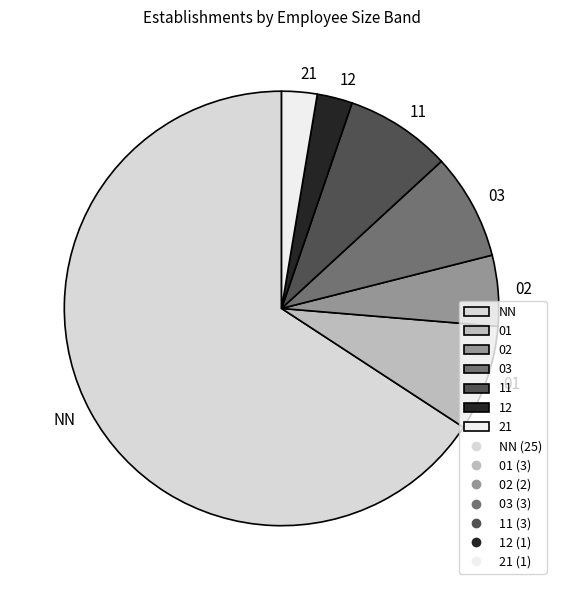

What is the largest slice in the pie chart?

NN